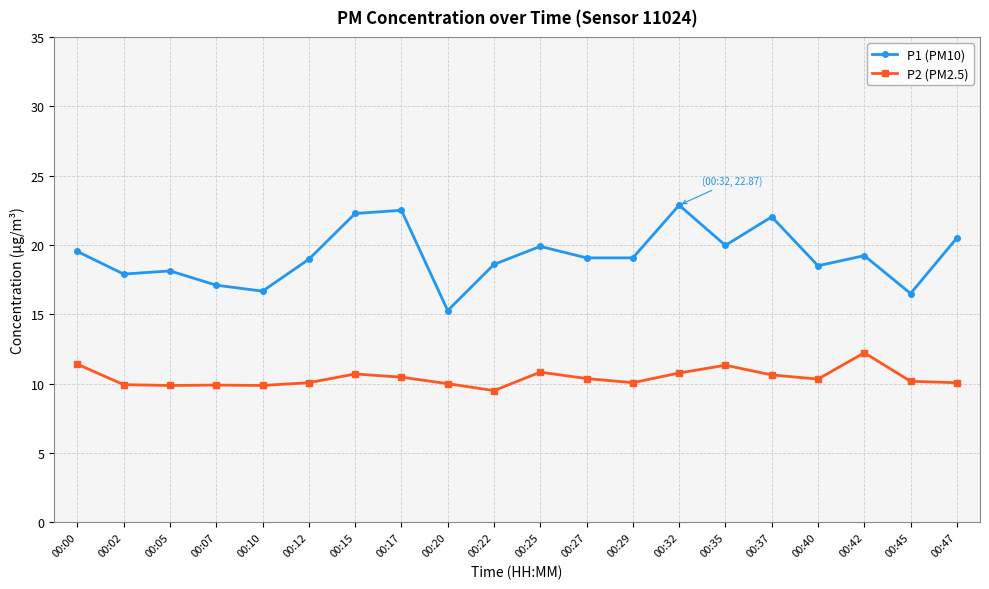

Rank the series by their average value, from highest to lowest.

P1 (PM10), P2 (PM2.5)